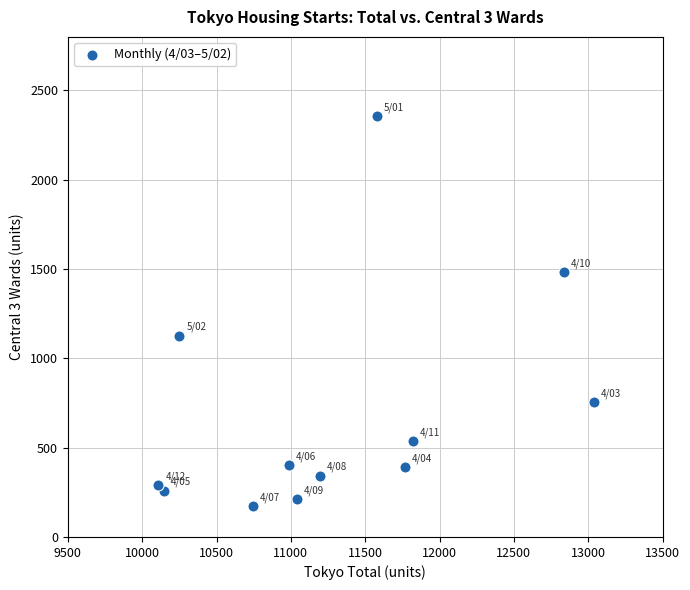

What is the average X value?

11293